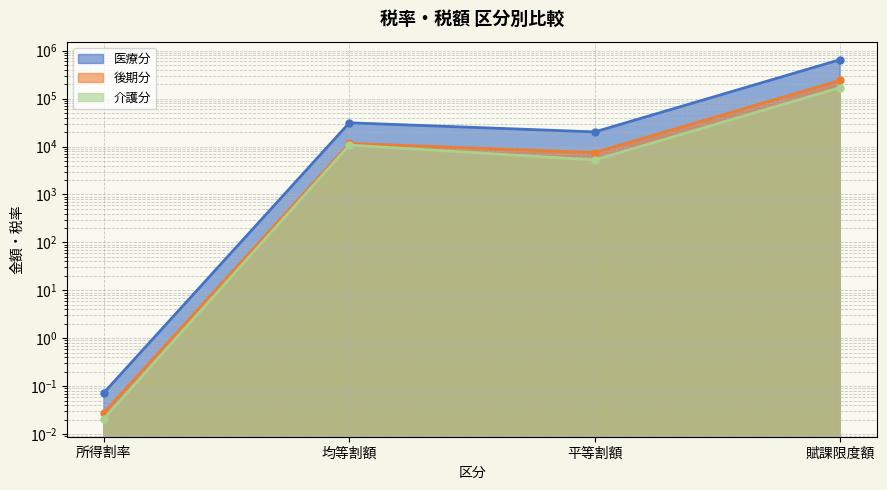

What is the difference between the maximum and second lowest values in the 医療分 series?

629814.0